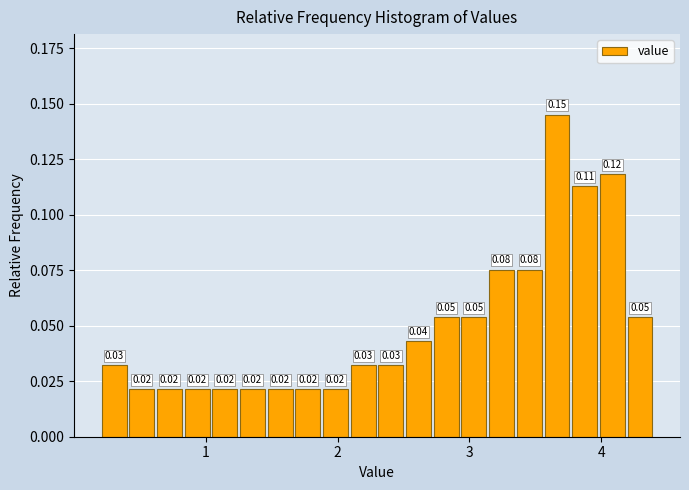

Around what value on the x-axis is the tallest bar? Give the approximate position of its centre, as read against the axis.

3.7